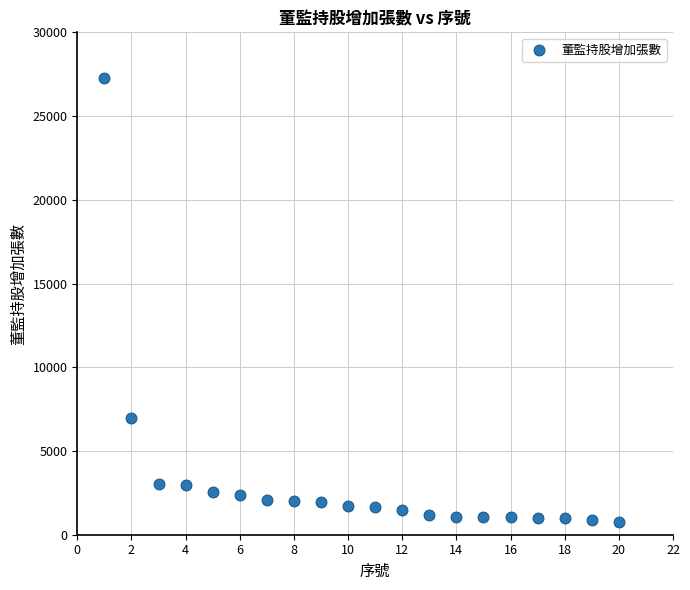

What Y value in the scatter plot is closest to 13998?

6968